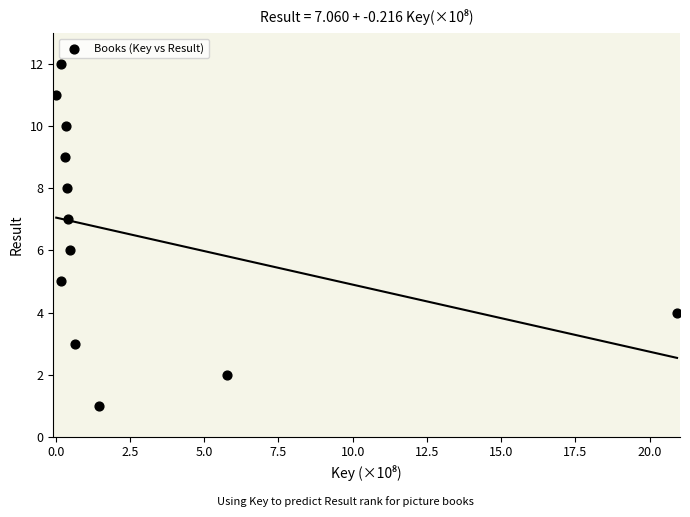

What is the range of Y values (max minus min)?

11